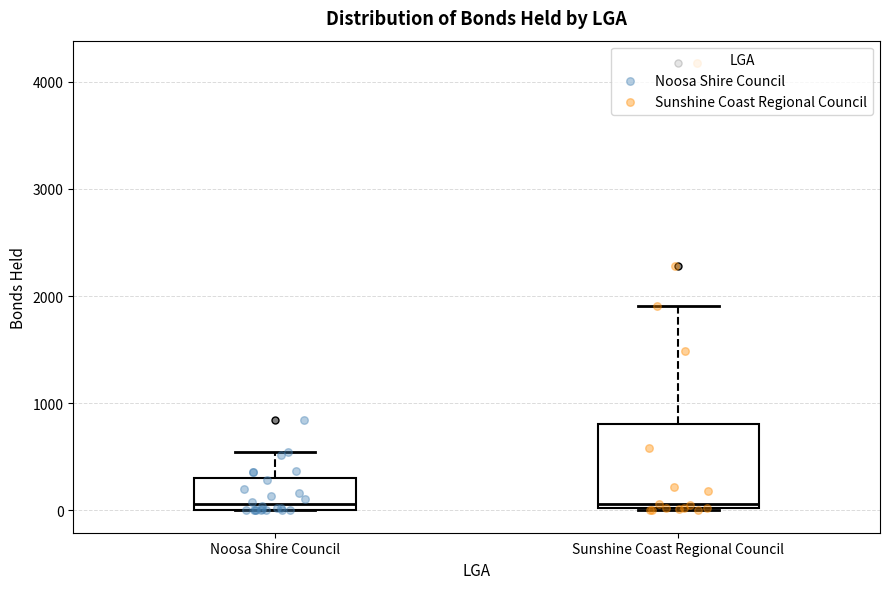

Comparing the boxes themselves (not the whiskers), which one is the tallest?

Sunshine Coast Regional Council